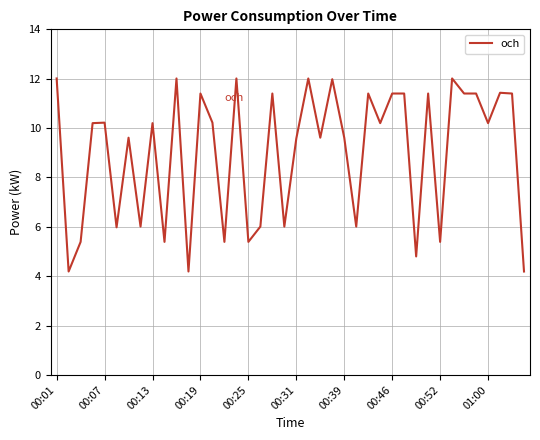

What is the smallest value displayed?

4.2